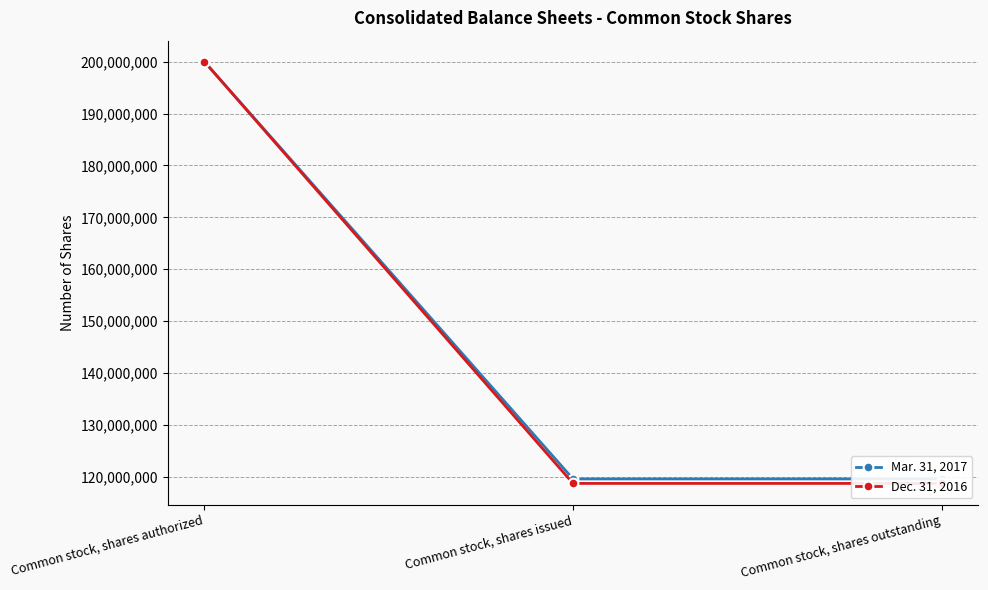

What is the value of the Mar. 31, 2017 point at the 1st from the left?

200000000